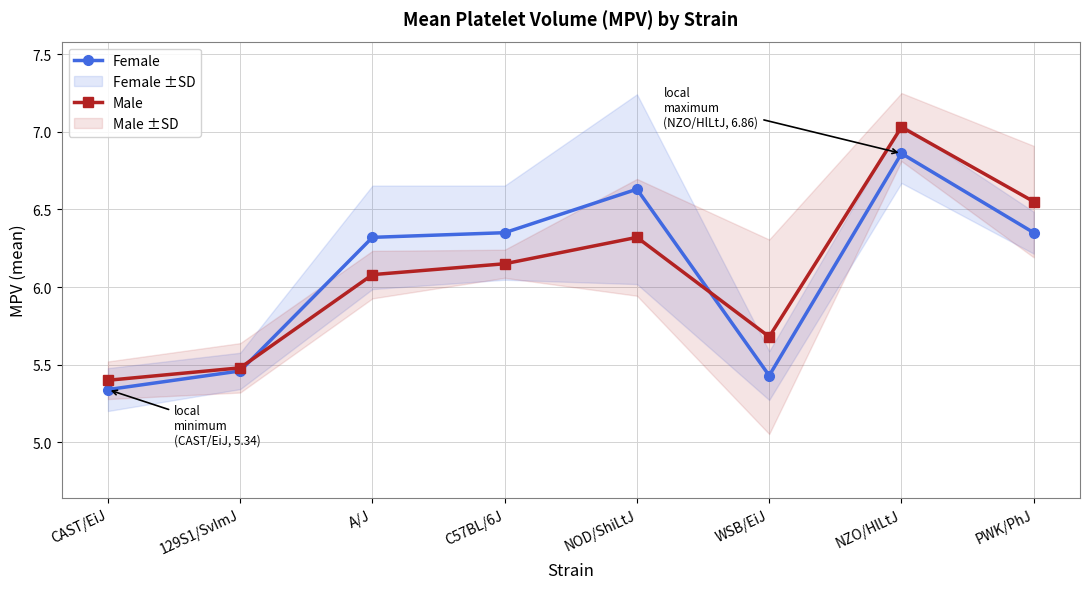

Which series has the largest total across all categories?

Female